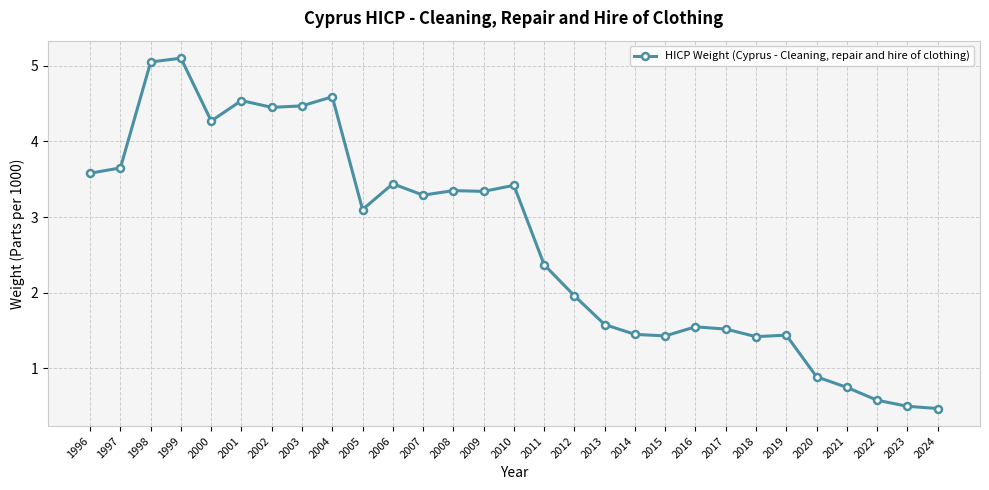

What is the value of the 1st point from the left?

3.6